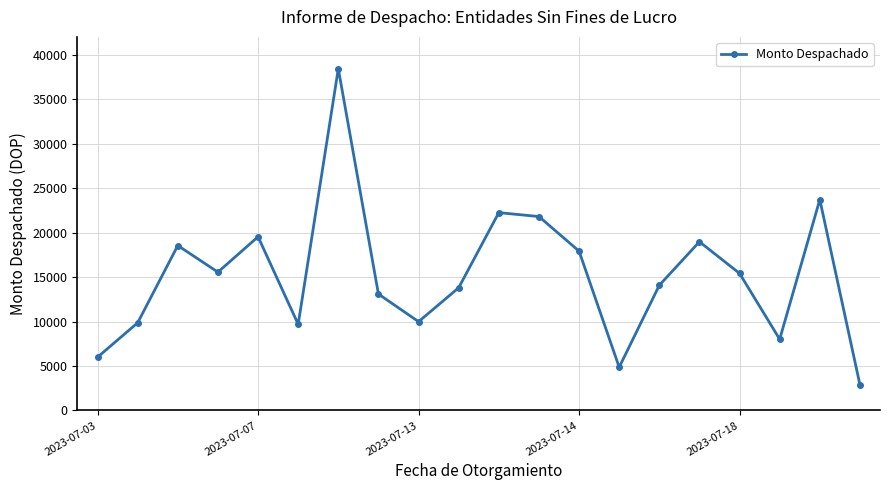

How many points are lower than both their immediate neighbors (excluding endpoints)?

5